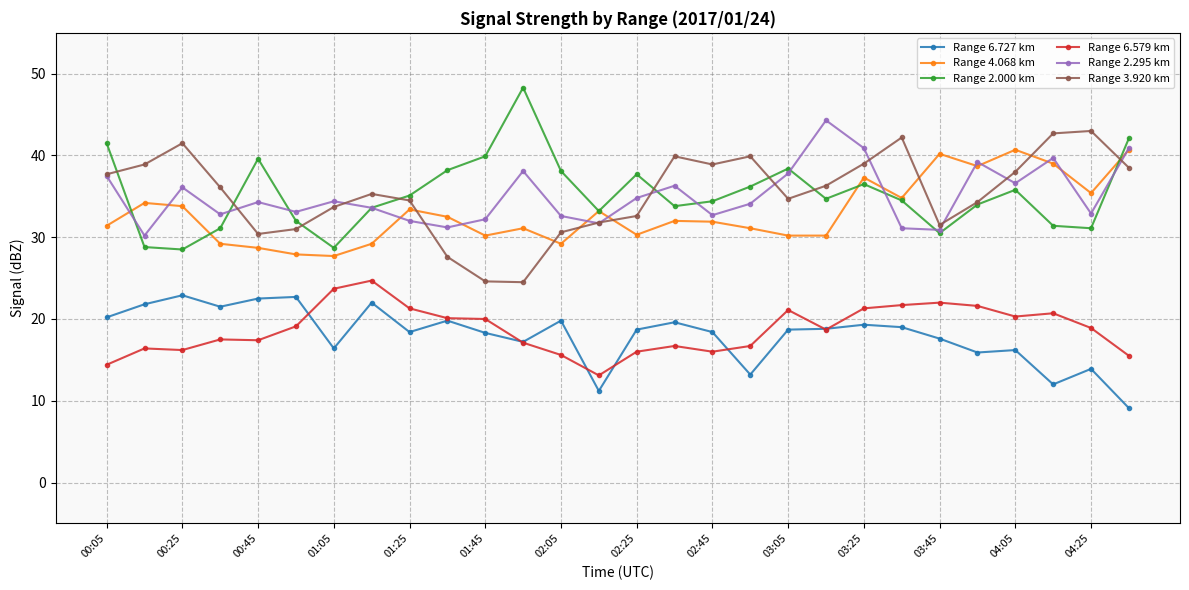

True or false: Range 6.579 km has more than 2 points higher than both neighbors.

True